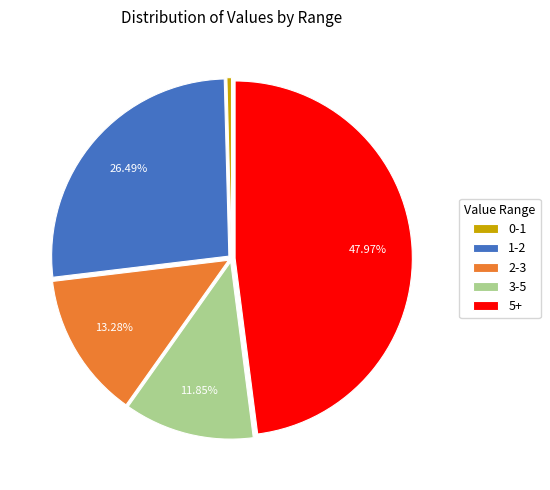

Rank the categories by value from lowest to highest.

0-1, 3-5, 2-3, 1-2, 5+